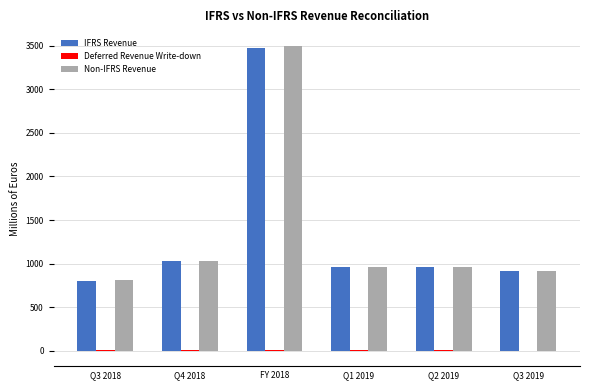

What is the sum of all Non-IFRS Revenue values?

8174.3